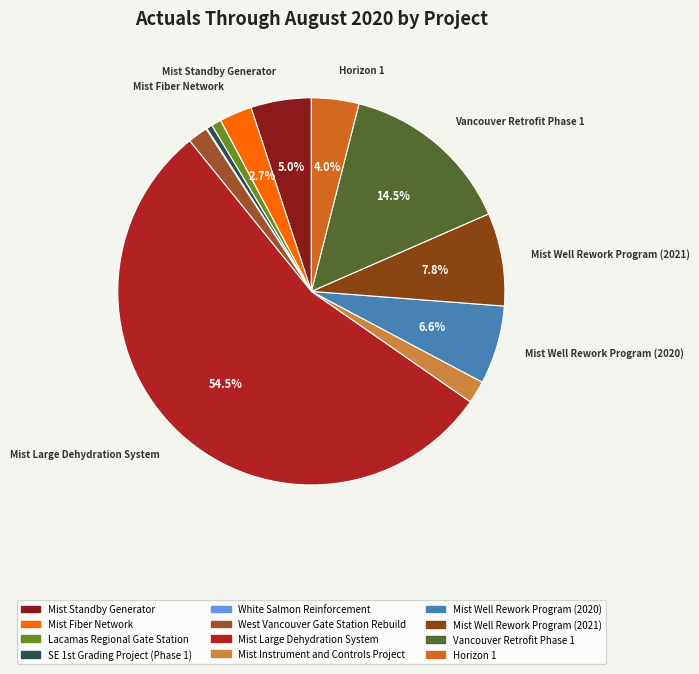

Rank the categories by value from lowest to highest.

White Salmon Reinforcement, SE 1st Grading Project (Phase 1), Lacamas Regional Gate Station, West Vancouver Gate Station Rebuild, Mist Instrument and Controls Project, Mist Fiber Network, Horizon 1, Mist Standby Generator, Mist Well Rework Program (2020), Mist Well Rework Program (2021), Vancouver Retrofit Phase 1, Mist Large Dehydration System